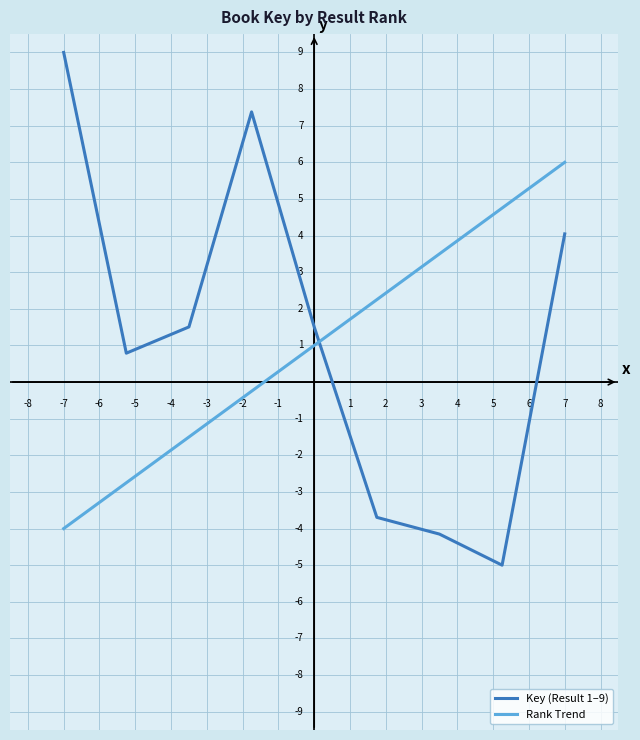

Which series has the widest spread of values?

Key (Result 1–9)